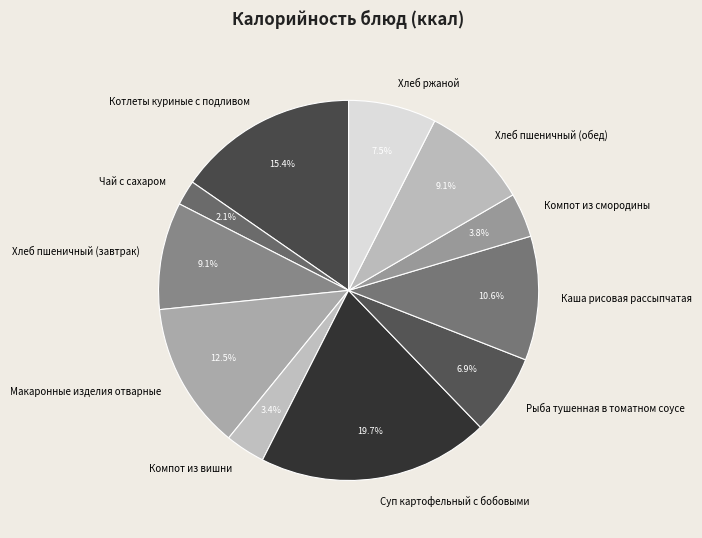

To the nearest percent, what is the difference between the Компот из вишни and Хлеб пшеничный (обед) slice percentages?

6%